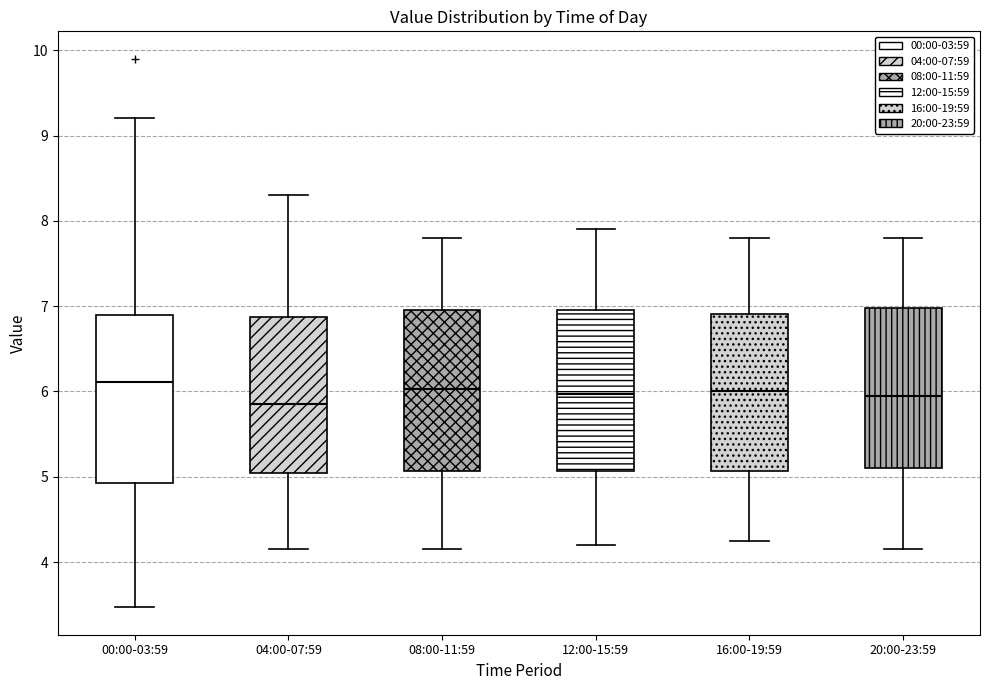

Reading left to right, read every box against the y-axis: the position of its median line, the range the box covers, and the ends of its whiskers. The values are not printed on the chart, so give them approximately, as read against the axis.

00:00-03:59: median 6.1, box 4.9 to 6.9, whiskers 3.5 to 9.2
04:00-07:59: median 5.9, box 5.1 to 6.9, whiskers 4.2 to 8.3
08:00-11:59: median 6.0, box 5.1 to 7.0, whiskers 4.2 to 7.8
12:00-15:59: median 6.0, box 5.1 to 7.0, whiskers 4.2 to 7.9
16:00-19:59: median 6.0, box 5.1 to 6.9, whiskers 4.3 to 7.8
20:00-23:59: median 6.0, box 5.1 to 7.0, whiskers 4.2 to 7.8